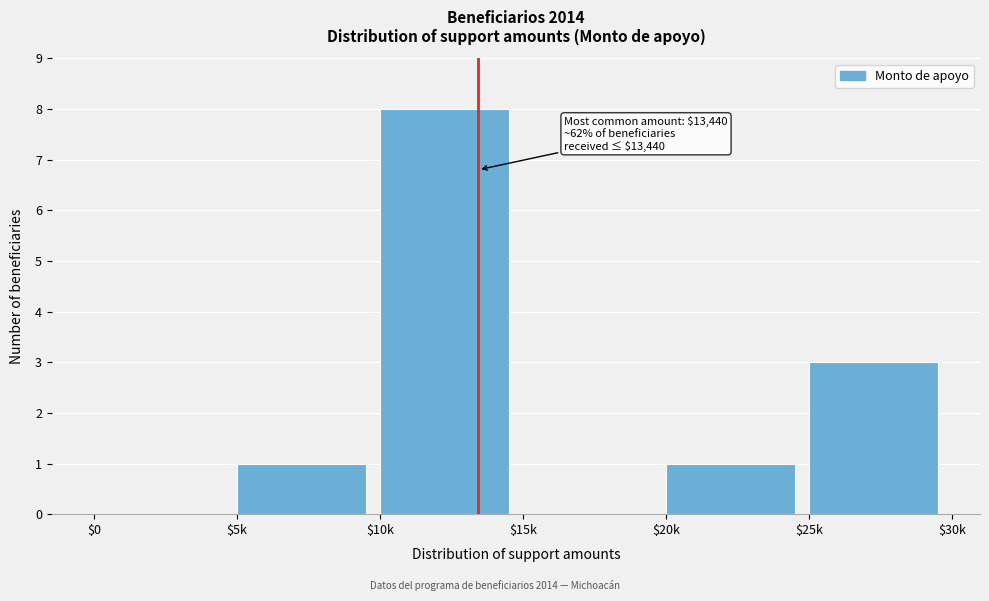

Where is the data nearest to the value 4?

$25k